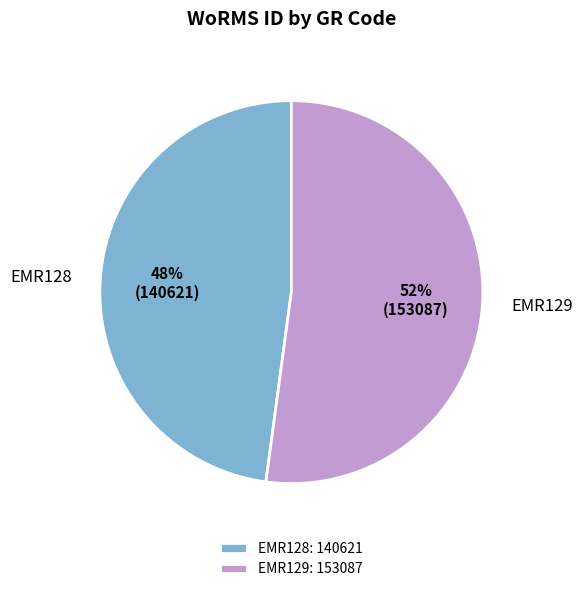

Rank the categories by value from lowest to highest.

EMR128, EMR129